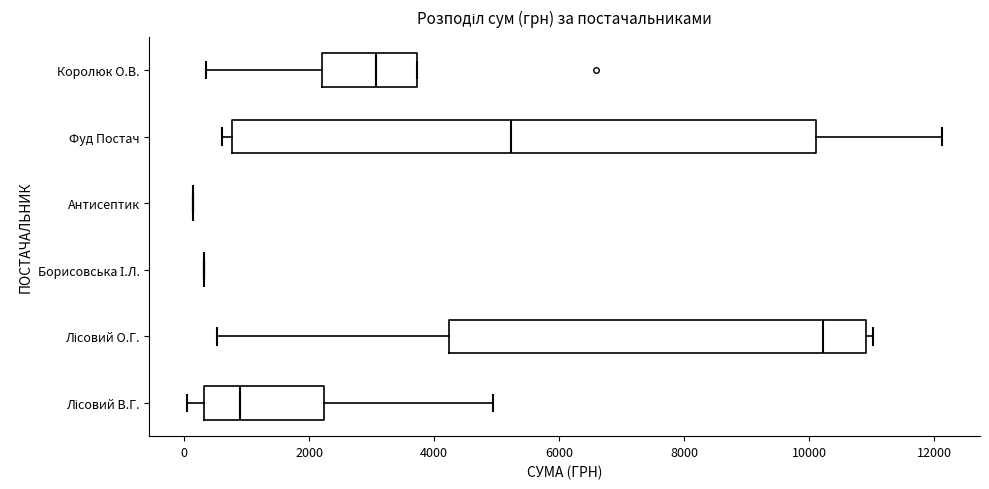

Reading bottom to top, read every box against the x-axis: the position of its median line, the range the box covers, and the ends of its whiskers. The values are not printed on the chart, so give them approximately, as read against the axis.

Лісовий В.Г.: median 1000, box 400 to 2200, whiskers 0 to 5000
Лісовий О.Г.: median 10200, box 4200 to 10800, whiskers 600 to 11000
Борисовська І.Л.: box collapsed to a line at 400, whiskers 400 to 400
Антисептик: box collapsed to a line at 200, whiskers 200 to 200
Фуд Постач: median 5200, box 800 to 10200, whiskers 600 to 12200
Королюк О.В.: median 3000, box 2200 to 3800, whiskers 400 to 3800